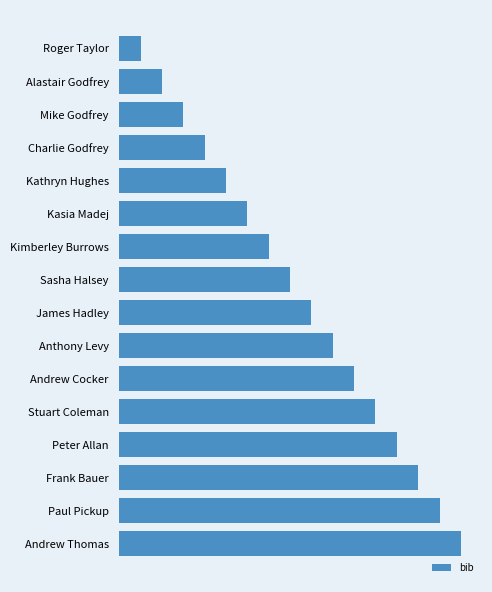

Are the bars horizontal?

Yes